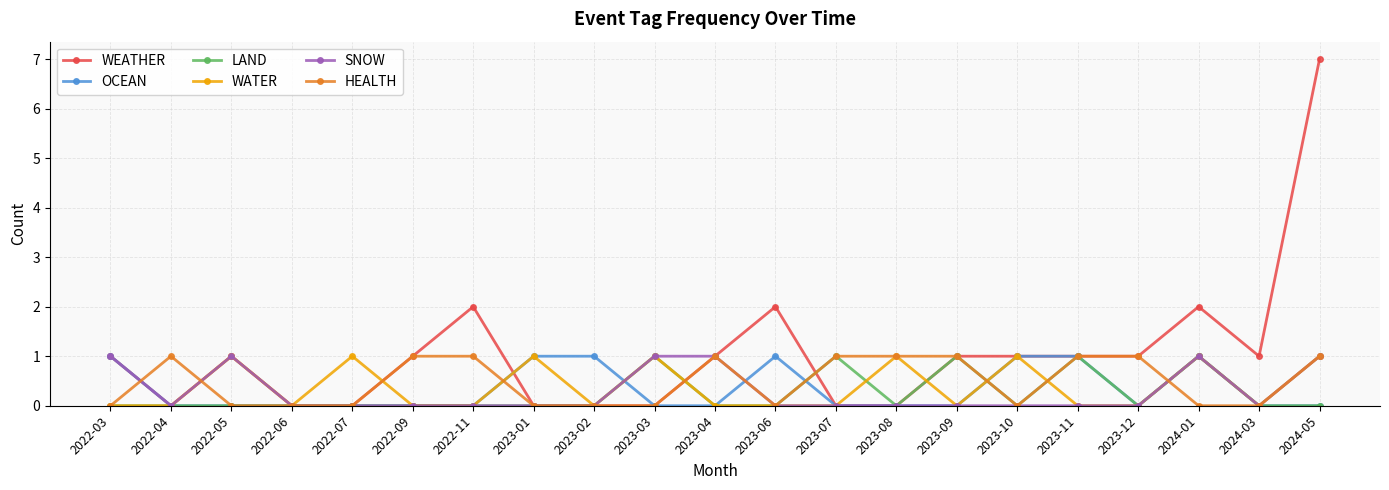

What is the greatest value displayed?

7